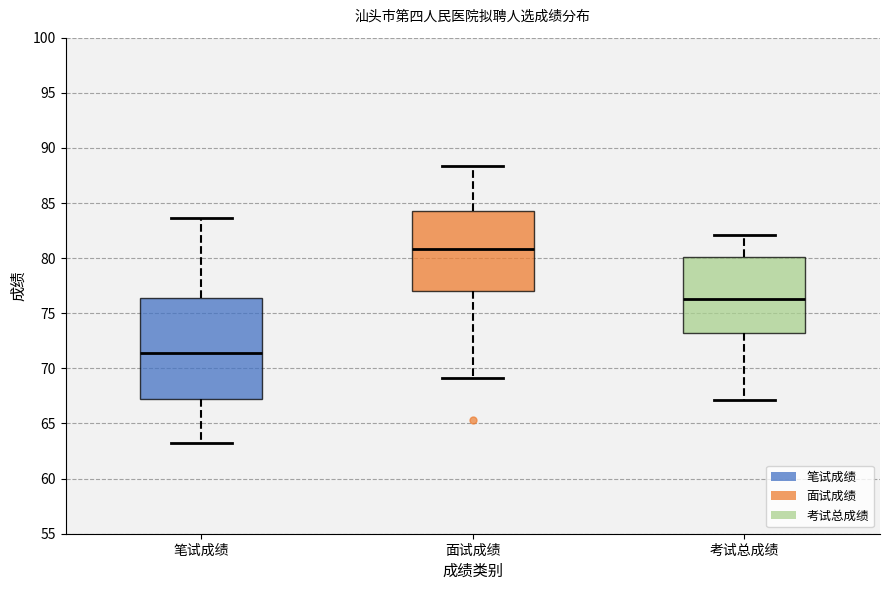

Where does the median line of the box for 面试成绩 sit on the y-axis? The values are not printed on the chart, so give them approximately, as read against the axis.

81.0